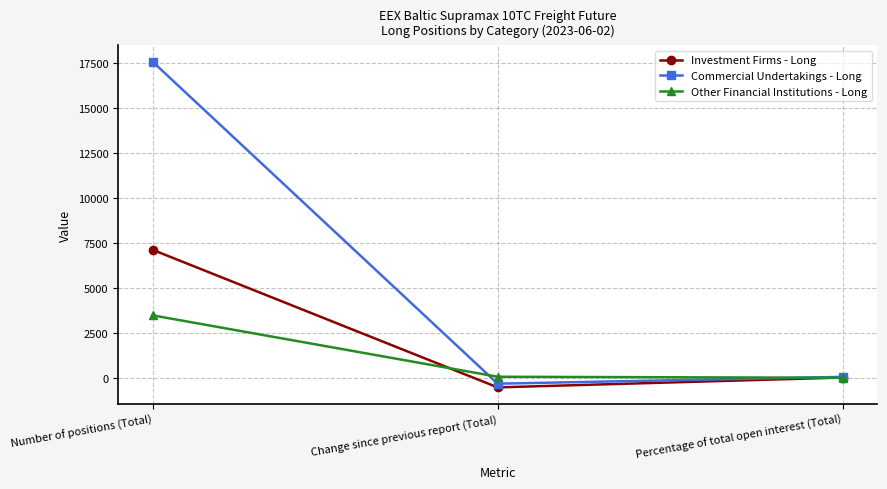

Is this an area chart (filled region under the line)?

No